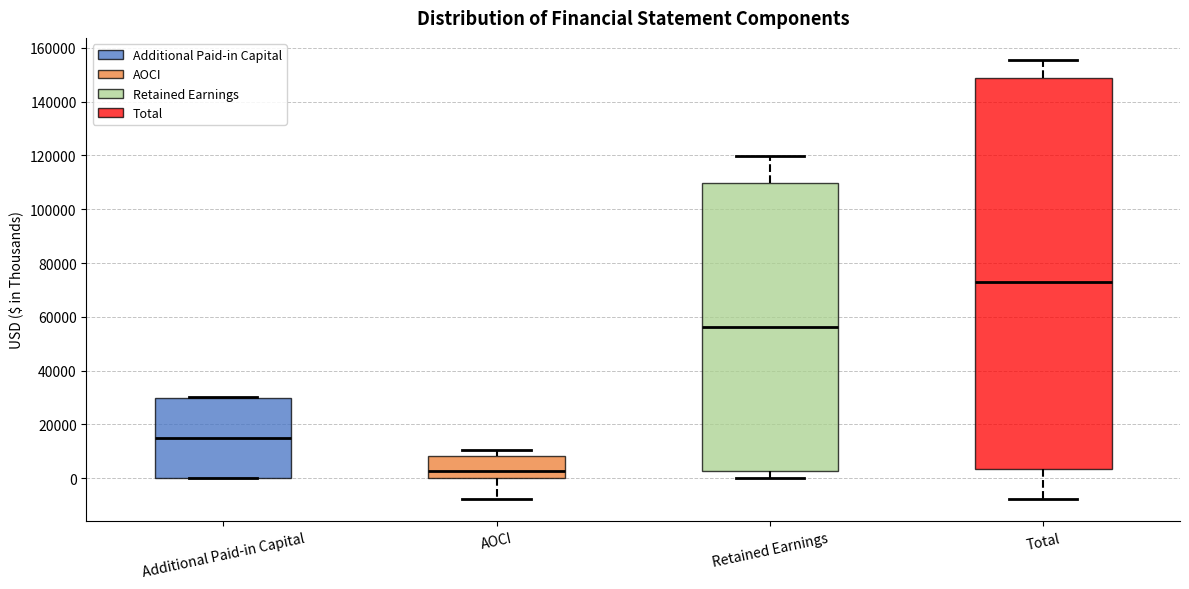

Comparing the boxes themselves (not the whiskers), which one is the tallest?

Total